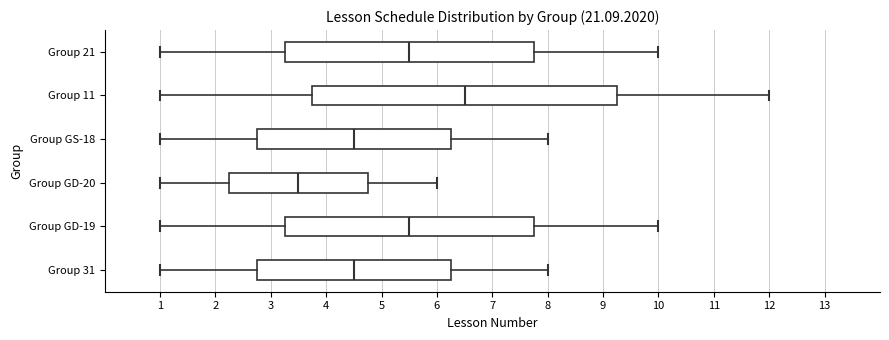

Which box's median line is the furthest to the right?

Group 11